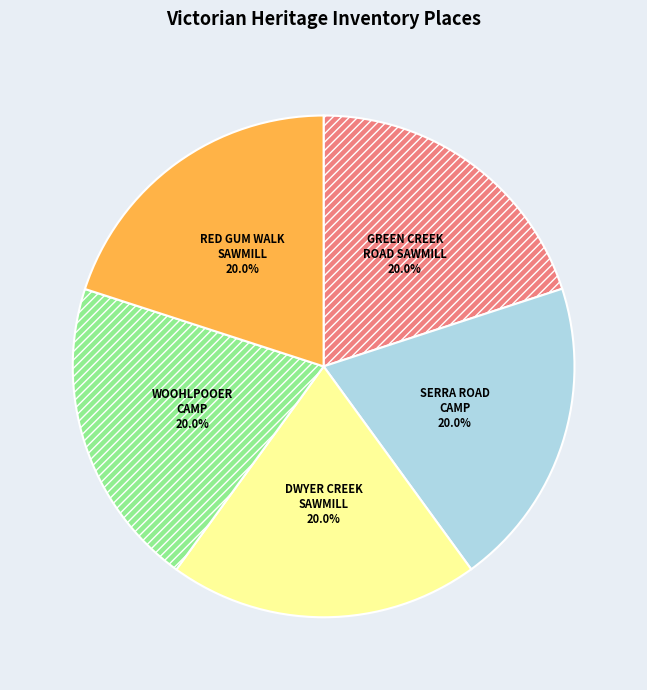

How many slices are in this pie chart?

5